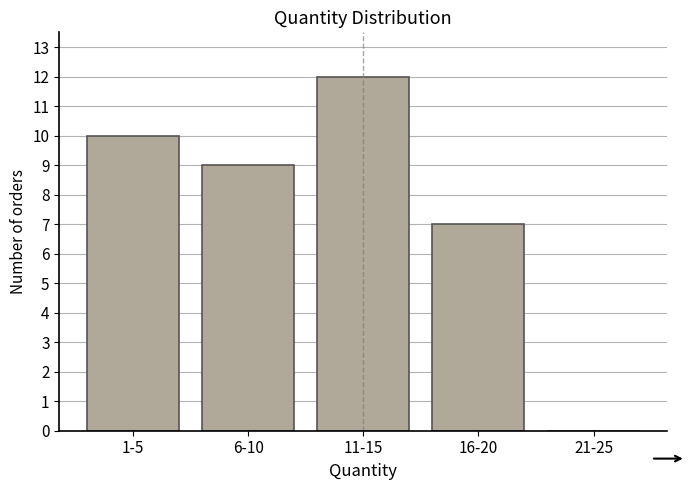

Reading right to left, extract all data points from this chart.

21-25=0	16-20=7	11-15=12	6-10=9	1-5=10